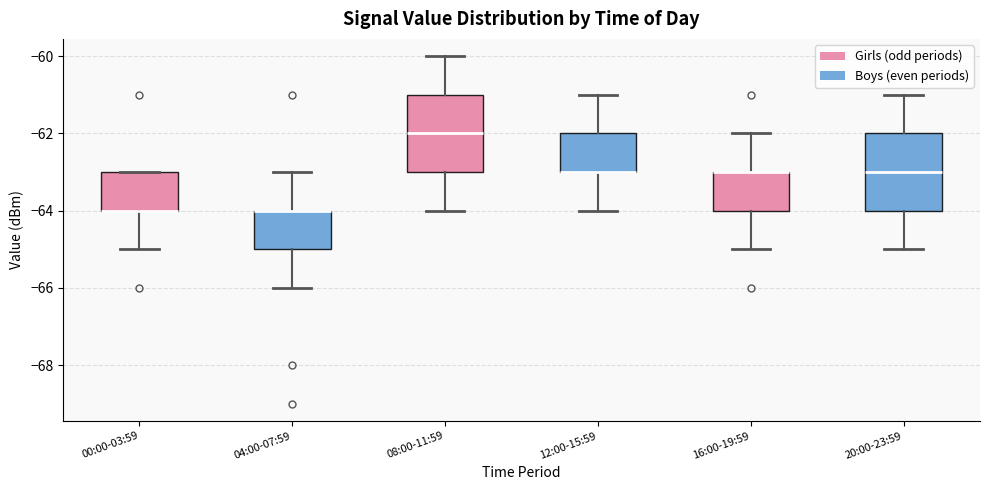

Where is the lower edge of the box for 12:00-15:59 on the y-axis? The values are not printed on the chart, so give them approximately, as read against the axis.

-63